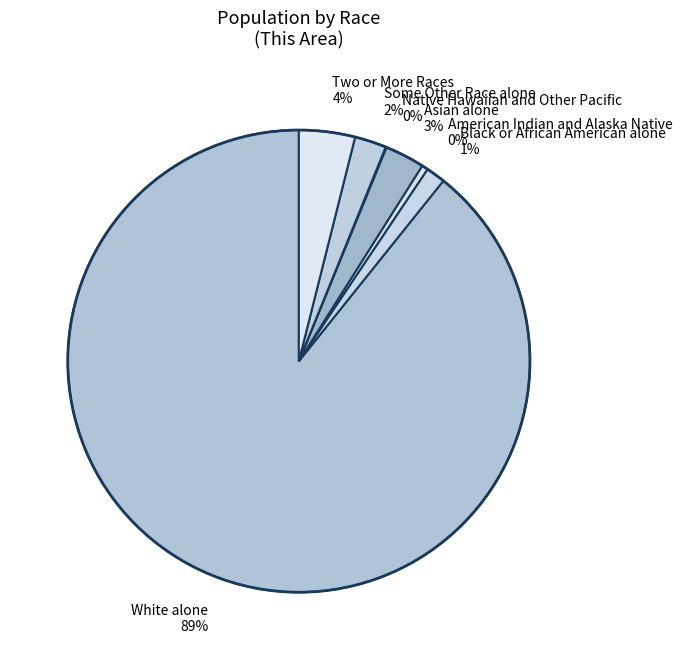

Which has a higher value, Some Other Race alone 2% or Two or More Races 4%?

Two or More Races 4%